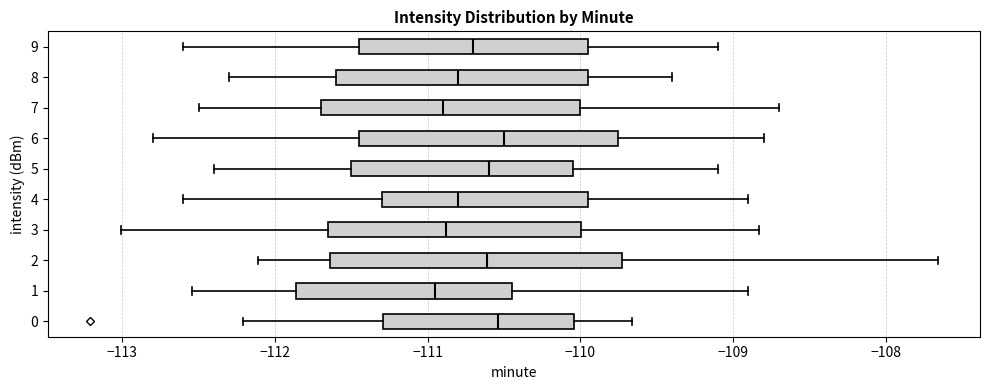

Reading bottom to top, read every box against the x-axis: the position of its median line, the range the box covers, and the ends of its whiskers. The values are not printed on the chart, so give them approximately, as read against the axis.

0: median -110.5, box -111.3 to -110.0, whiskers -112.2 to -109.7
1: median -110.9, box -111.9 to -110.4, whiskers -112.5 to -108.9
2: median -110.6, box -111.6 to -109.7, whiskers -112.1 to -107.7
3: median -110.9, box -111.6 to -110.0, whiskers -113.0 to -108.8
4: median -110.8, box -111.3 to -109.9, whiskers -112.6 to -108.9
5: median -110.6, box -111.5 to -110.0, whiskers -112.4 to -109.1
6: median -110.5, box -111.4 to -109.7, whiskers -112.8 to -108.8
7: median -110.9, box -111.7 to -110.0, whiskers -112.5 to -108.7
8: median -110.8, box -111.6 to -109.9, whiskers -112.3 to -109.4
9: median -110.7, box -111.4 to -109.9, whiskers -112.6 to -109.1